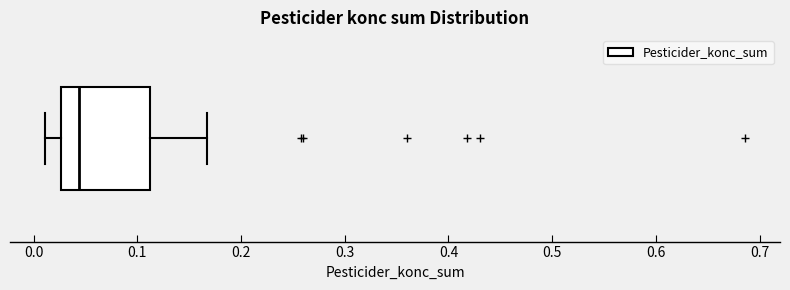

Read this box plot against the x-axis: the position of the median line, the range covered by the box, and the ends of both whiskers. The values are not printed on the chart, so give them approximately, as read against the axis.

median 0.04, box 0.03 to 0.11, whiskers 0.01 to 0.17